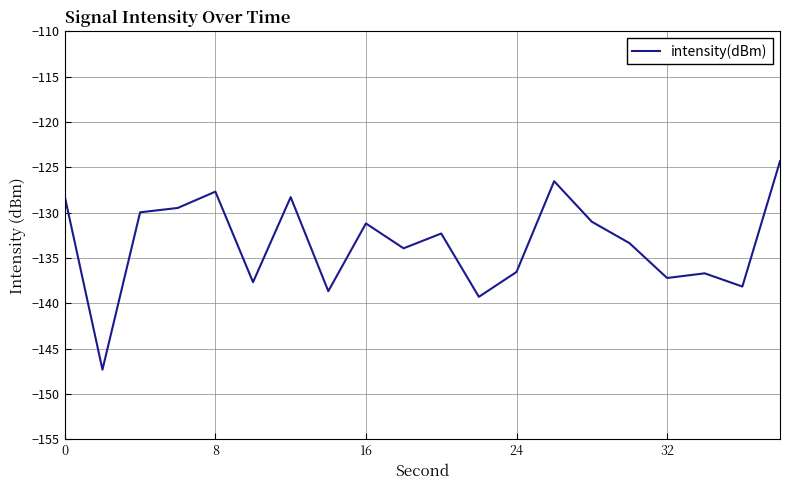

What is the difference between the maximum and minimum values?

23.0